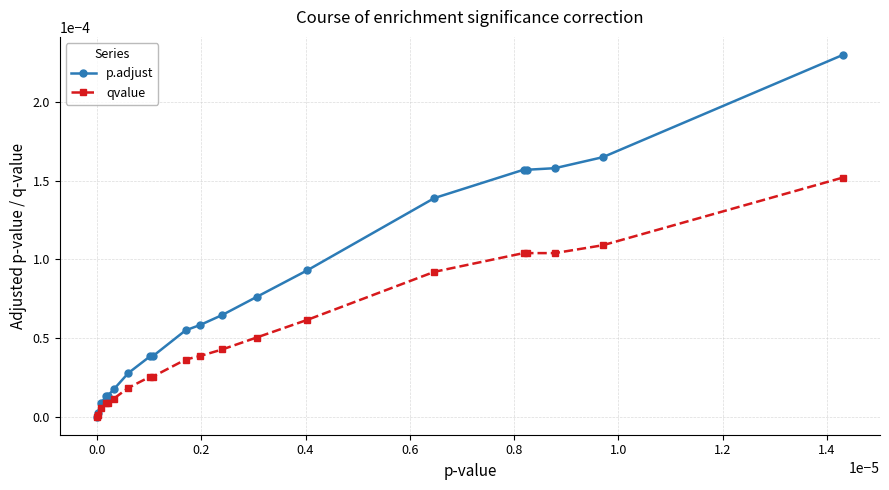

Which series has the widest spread of values?

p.adjust